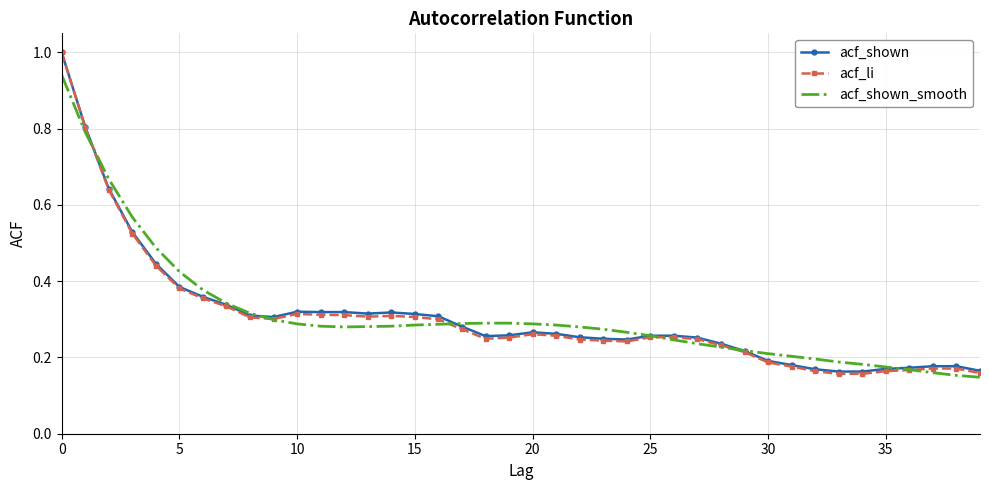

What is the maximum value for acf_li?

1.0